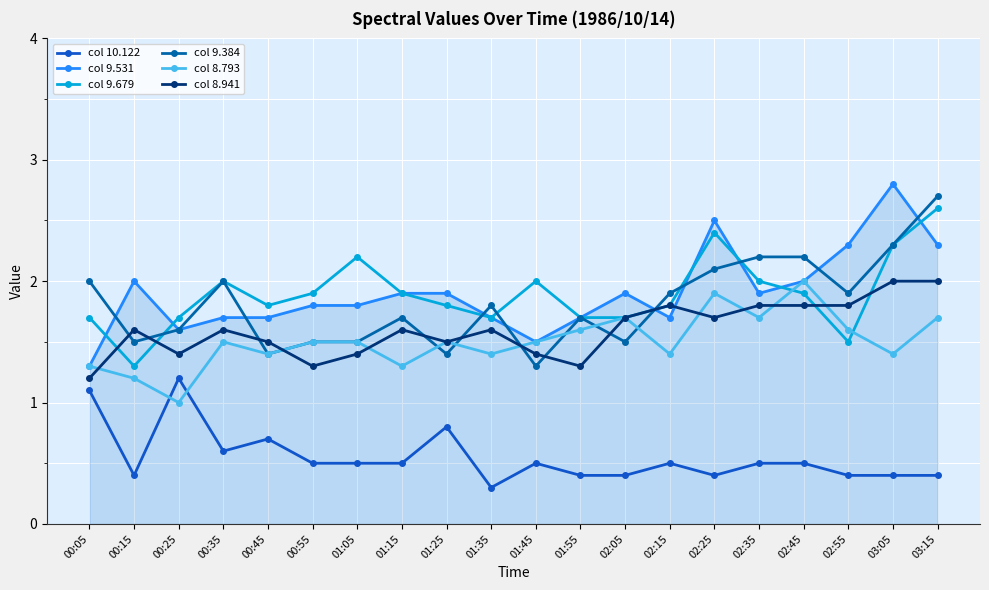

What is the greatest value displayed?

2.8